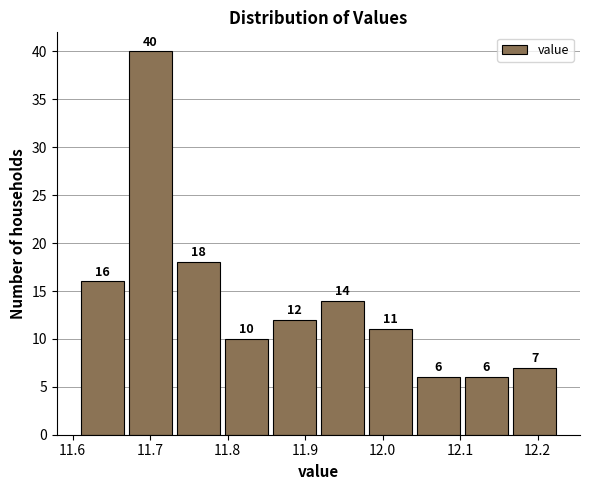

Reading left to right, list every bar in this chart as the range it spans on the x-axis followed by its height. The bar edges are not printed on the chart, so give them approximately, as read against the axis.

11.610 to 11.672: 16
11.672 to 11.734: 40
11.734 to 11.796: 18
11.796 to 11.858: 10
11.858 to 11.920: 12
11.920 to 11.982: 14
11.982 to 12.044: 11
12.044 to 12.106: 6
12.106 to 12.168: 6
12.168 to 12.230: 7